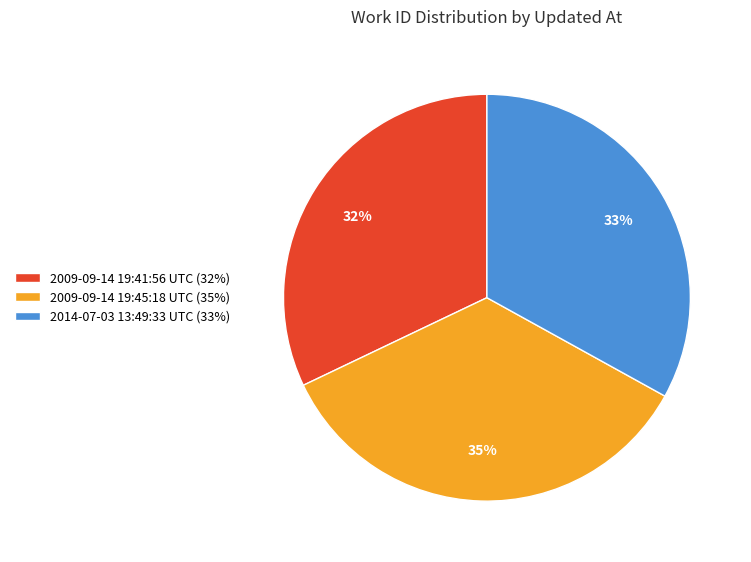

Does 2014-07-03 13:49:33 UTC represent more than half of the total?

No